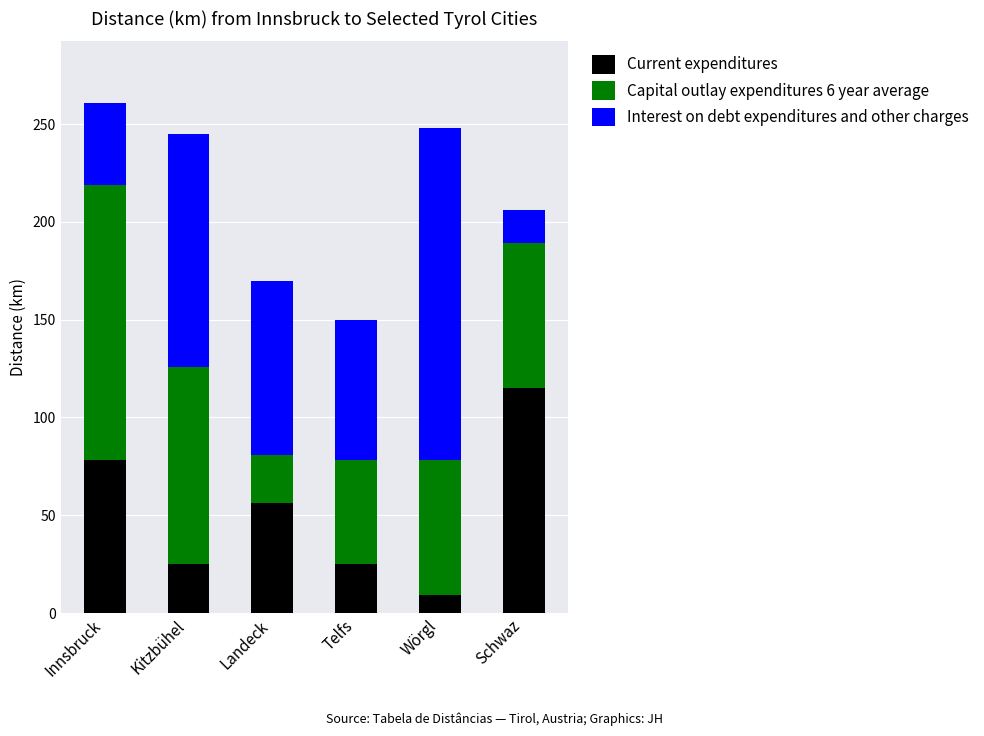

What is the total value across all series at Schwaz?

206